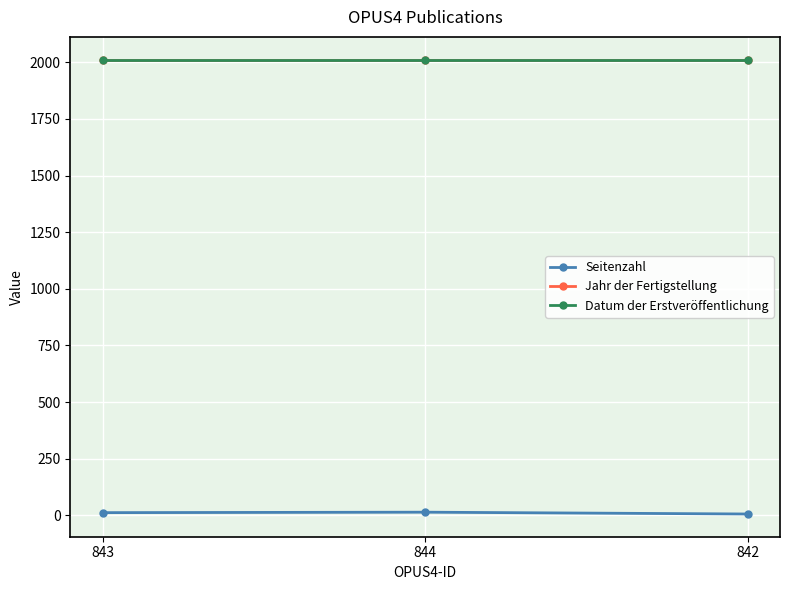

At 843, list the series in order from largest to smallest.

Jahr der Fertigstellung, Datum der Erstveröffentlichung, Seitenzahl